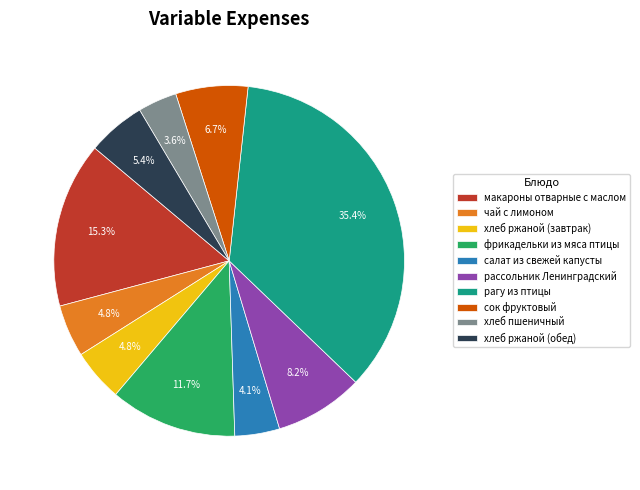

To the nearest percent, what portion does сок фруктовый represent?

7%